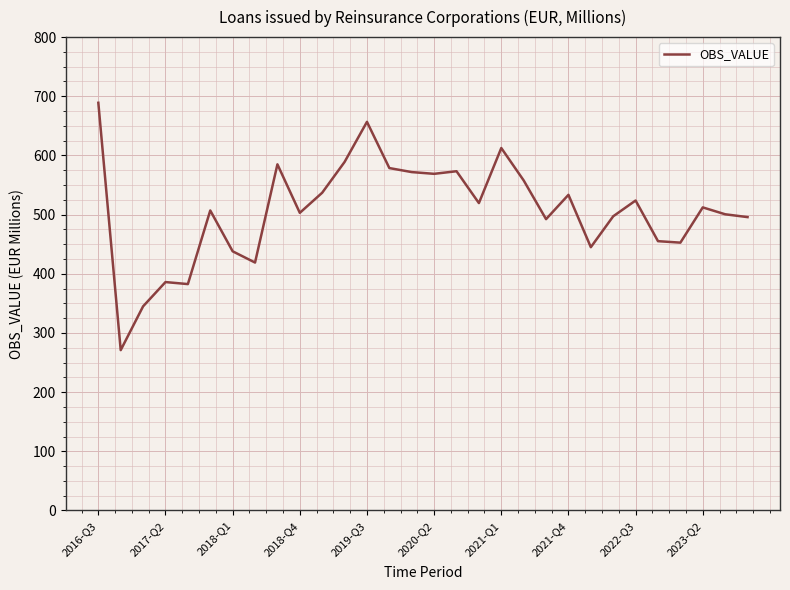

What is the greatest value displayed?

689.0